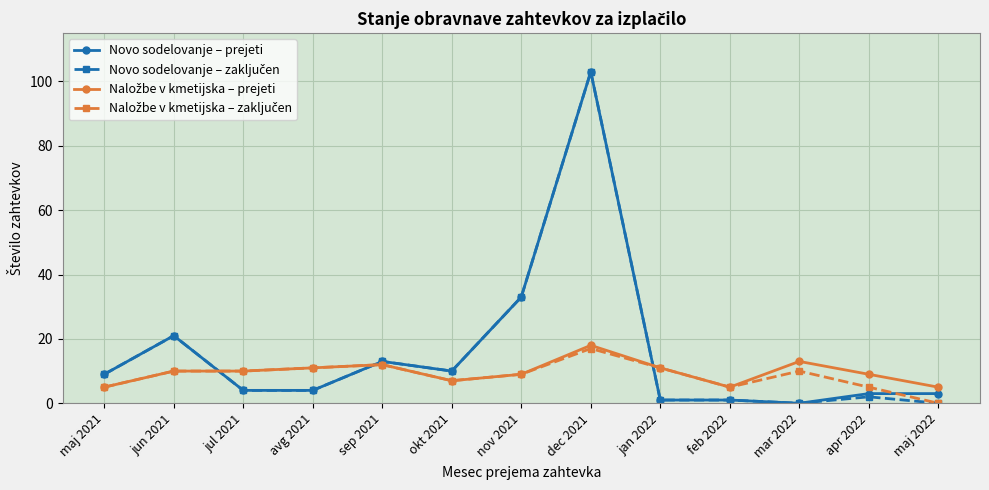

True or false: Novo sodelovanje – prejeti has a value of 1 at feb 2022.

True